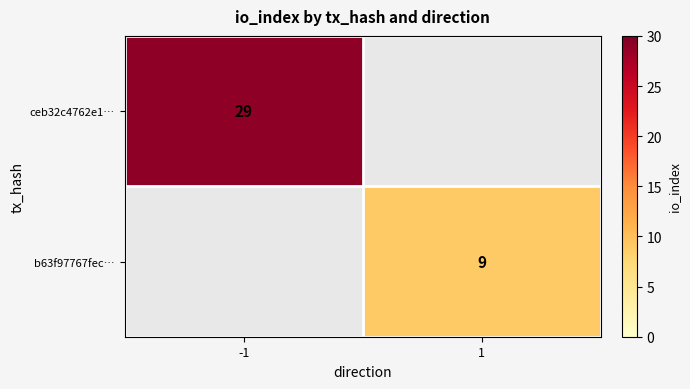

What is the smallest value displayed?

9.0